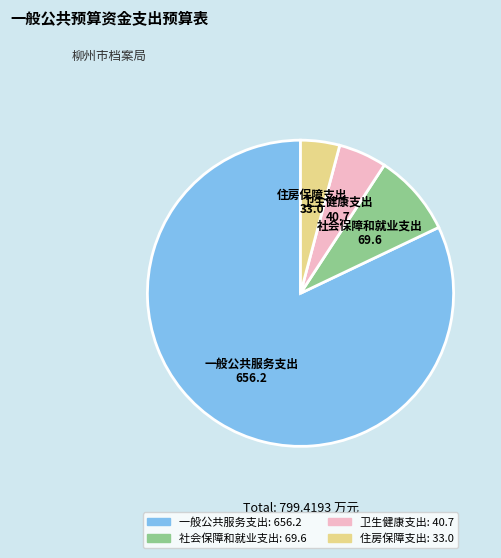

How many segments does this pie chart have?

4